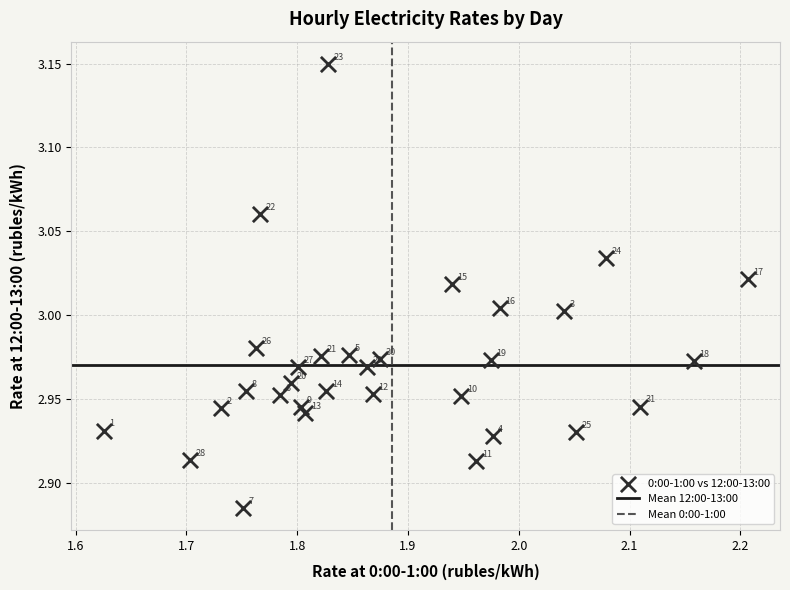

What is the range of Y values (max minus min)?

0.3